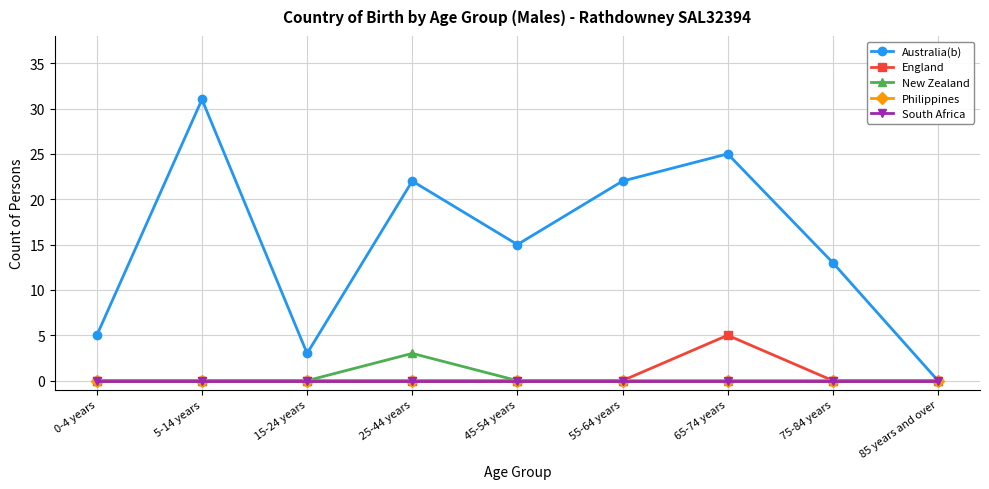

True or false: Philippines has more than 0 interior local peaks.

False